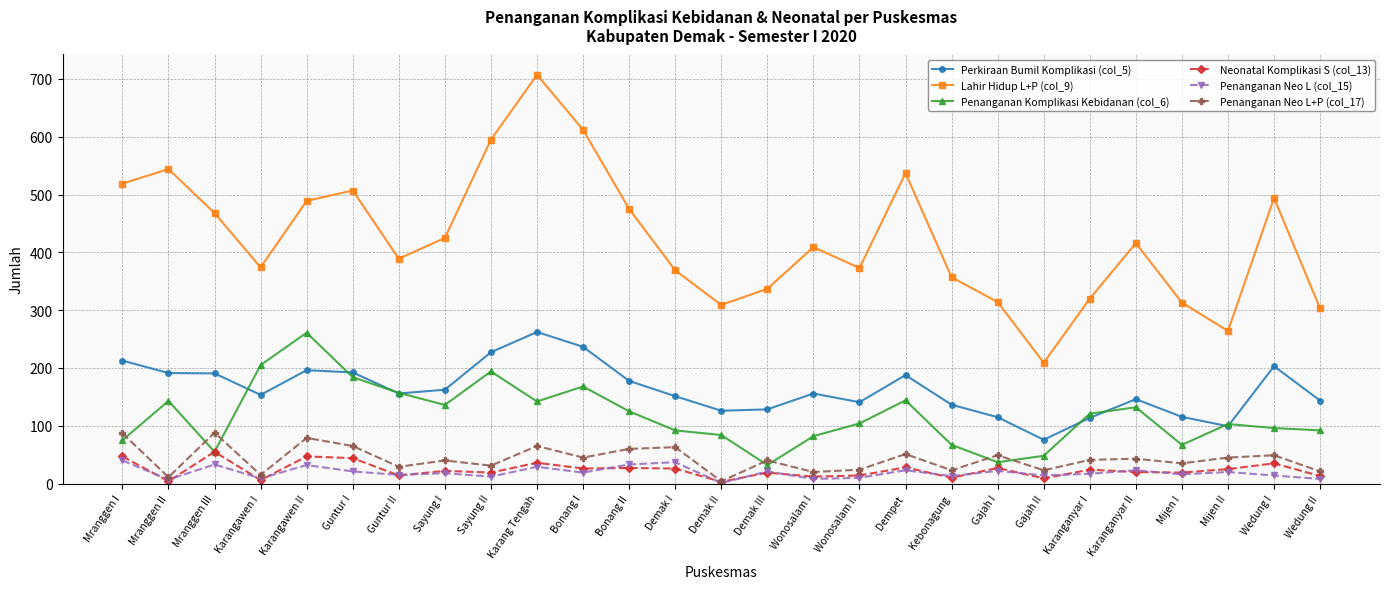

What are all the series names shown in the legend?

Perkiraan Bumil Komplikasi (col_5), Lahir Hidup L+P (col_9), Penanganan Komplikasi Kebidanan (col_6), Neonatal Komplikasi S (col_13), Penanganan Neo L (col_15), Penanganan Neo L+P (col_17)